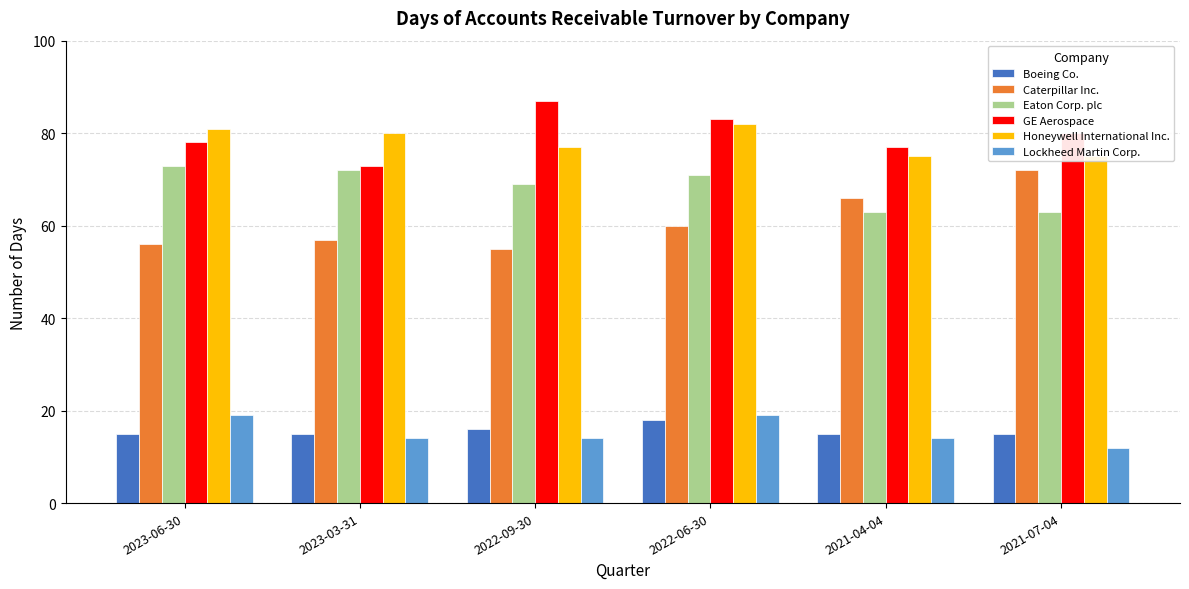

Which category has the lowest value across all series?

2021-07-04